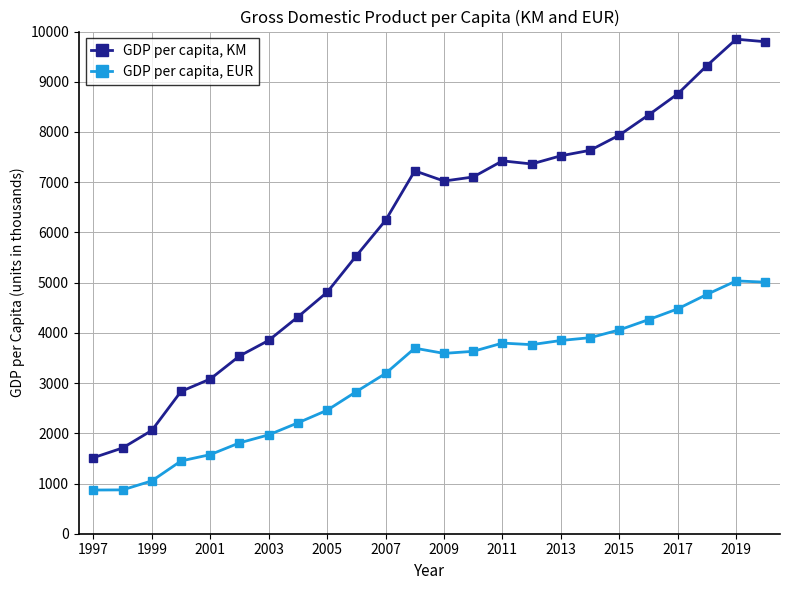

Rank the series by their maximum value, from highest to lowest.

GDP per capita, KM, GDP per capita, EUR